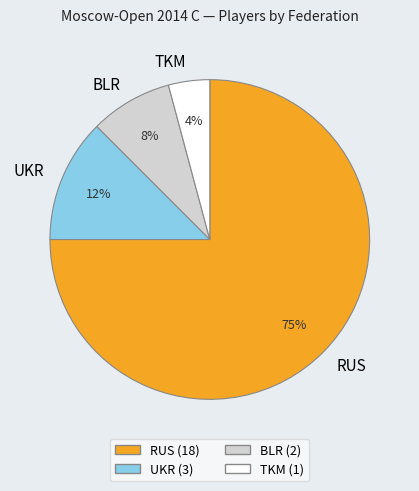

To the nearest percent, what is the average slice percentage?

25%